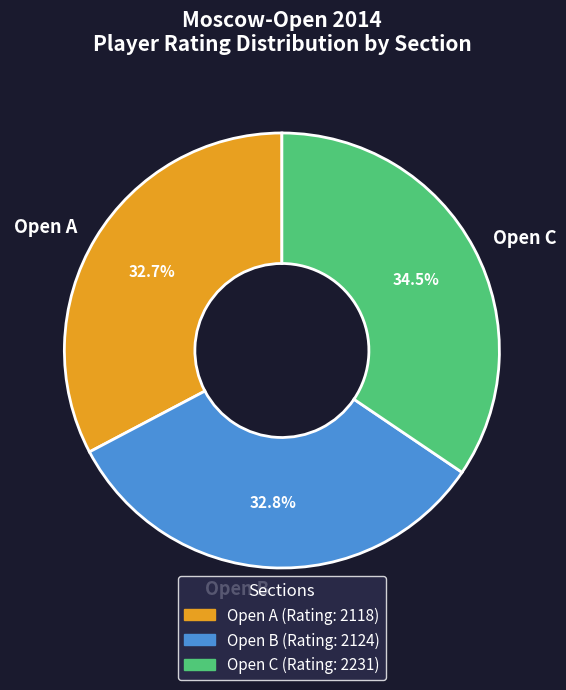

To the nearest percent, what percentage of the pie is Open A?

33%